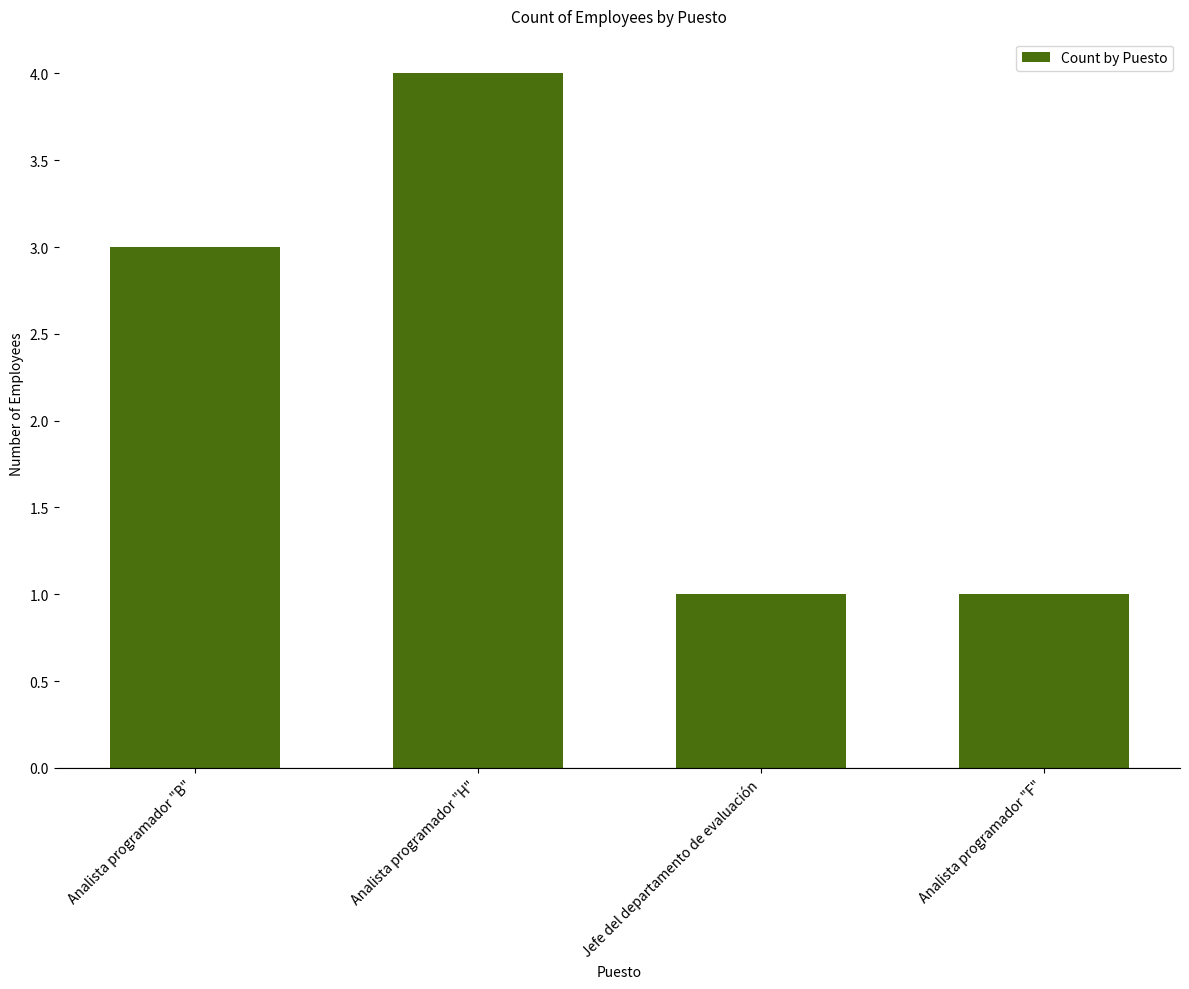

What is the ratio of the value at Analista programador "B" to the value at Analista programador "F"?

3.0